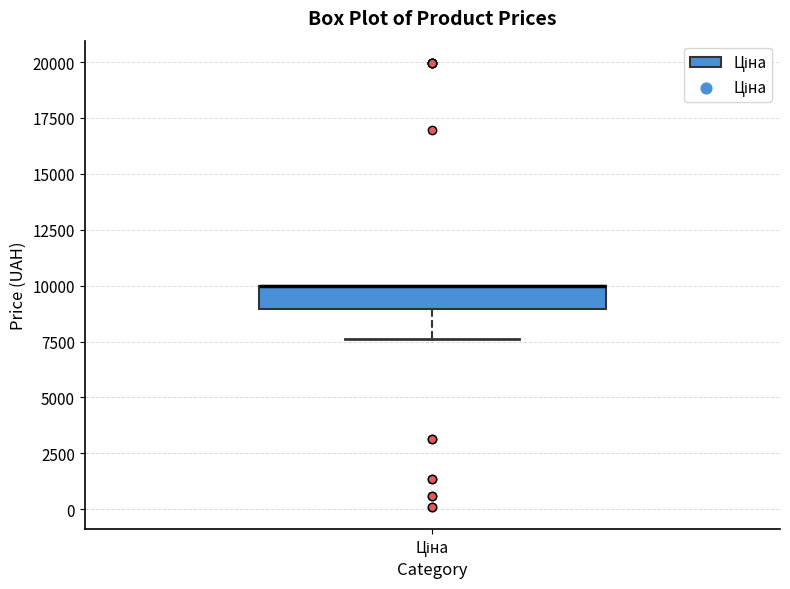

Transcribe this box plot: give where the median line is, the range the box spans, and where the two whiskers end, as read against the y-axis. The values are not printed on the chart, so give them approximately, as read against the axis.

median 10000 (drawn on the box's upper edge), box 9000 to 10000, whiskers 7500 to 10000